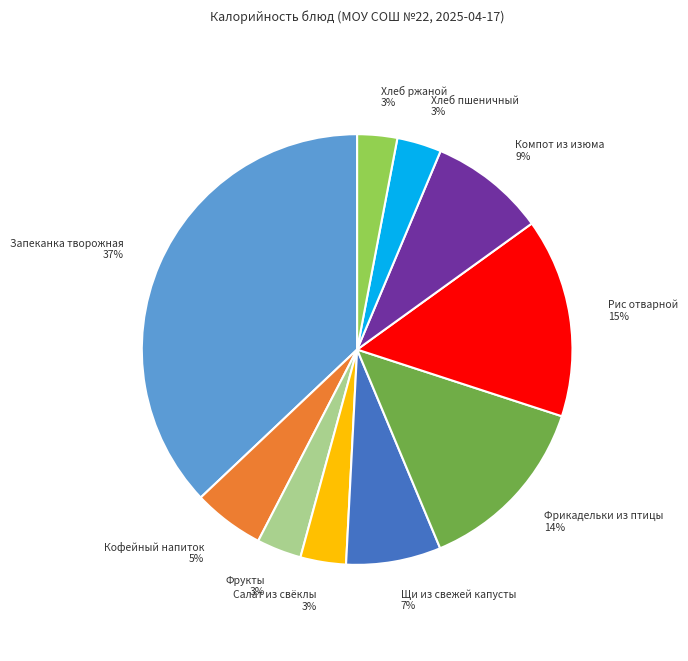

Is there any slice that represents more than half of the pie?

No